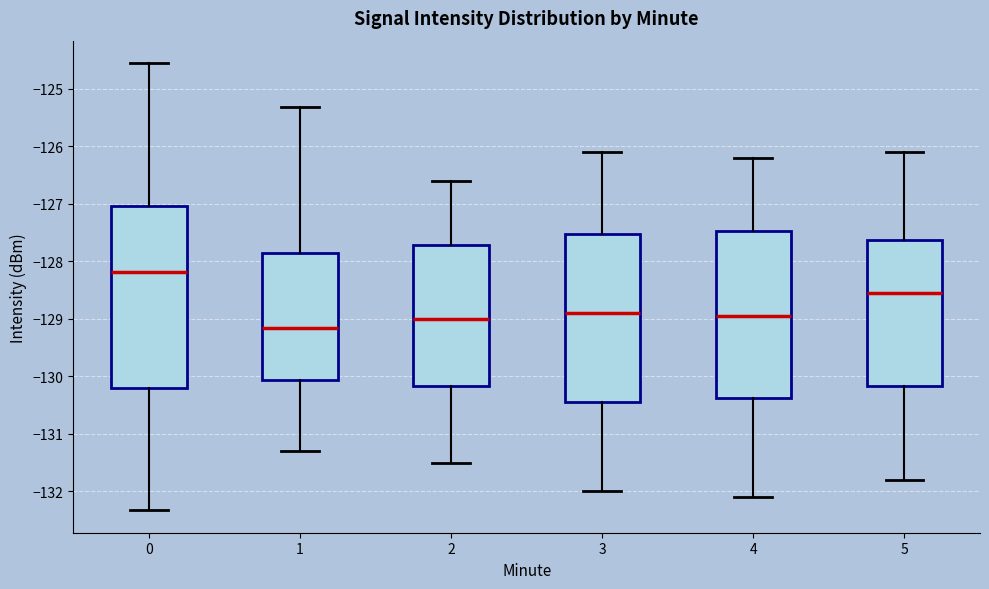

Reading left to right, transcribe this box plot: for each box, give where its median line is, the range the box spans, and where its two whiskers end, as read against the y-axis. The values are not printed on the chart, so give them approximately, as read against the axis.

0: median -128.2, box -130.2 to -127.0, whiskers -132.3 to -124.6
1: median -129.2, box -130.1 to -127.9, whiskers -131.3 to -125.3
2: median -129.0, box -130.2 to -127.7, whiskers -131.5 to -126.6
3: median -128.9, box -130.4 to -127.5, whiskers -132.0 to -126.1
4: median -128.9, box -130.4 to -127.5, whiskers -132.1 to -126.2
5: median -128.5, box -130.2 to -127.6, whiskers -131.8 to -126.1